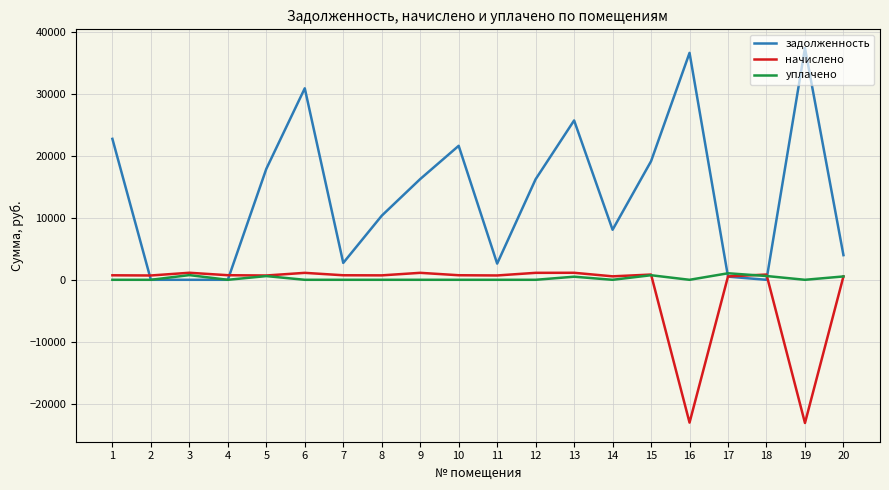

The задолженность series shows 15051.9 at 1. True or false?

False